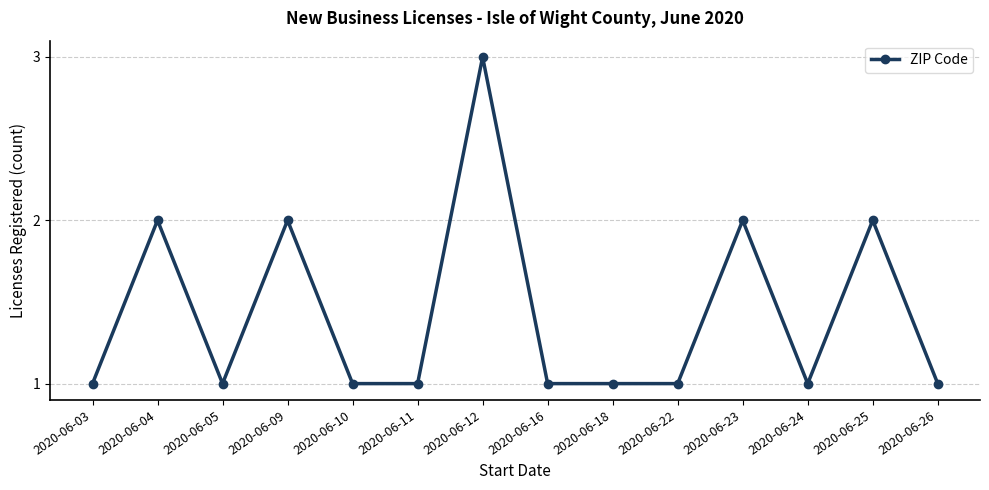

The chart shows a value of 2 at 2020-06-25. True or false?

True